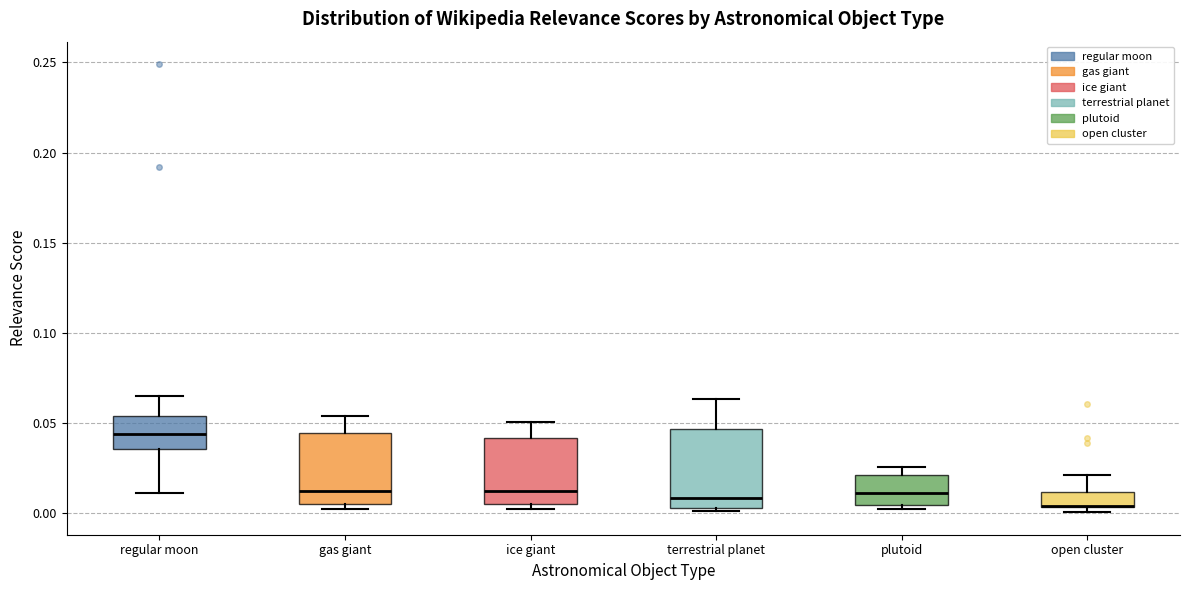

Where does the upper whisker of the box for open cluster end on the y-axis? The values are not printed on the chart, so give them approximately, as read against the axis.

0.020